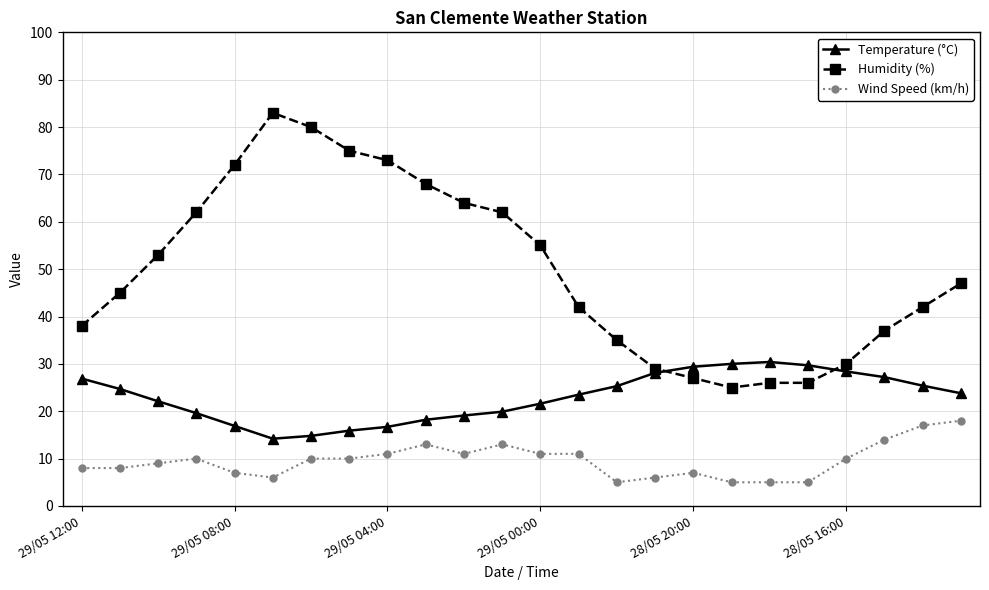

True or false: Humidity (%) has more than 0 interior local peaks.

True